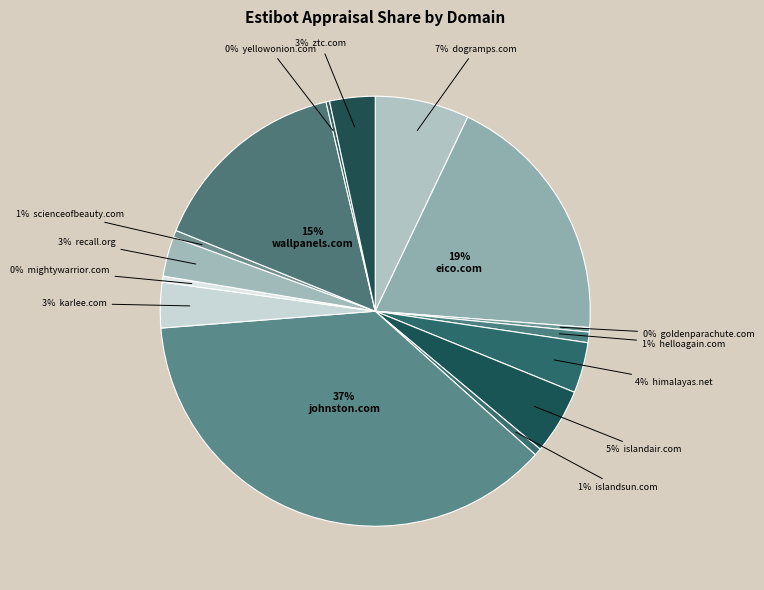

How many slices are in this pie chart?

15